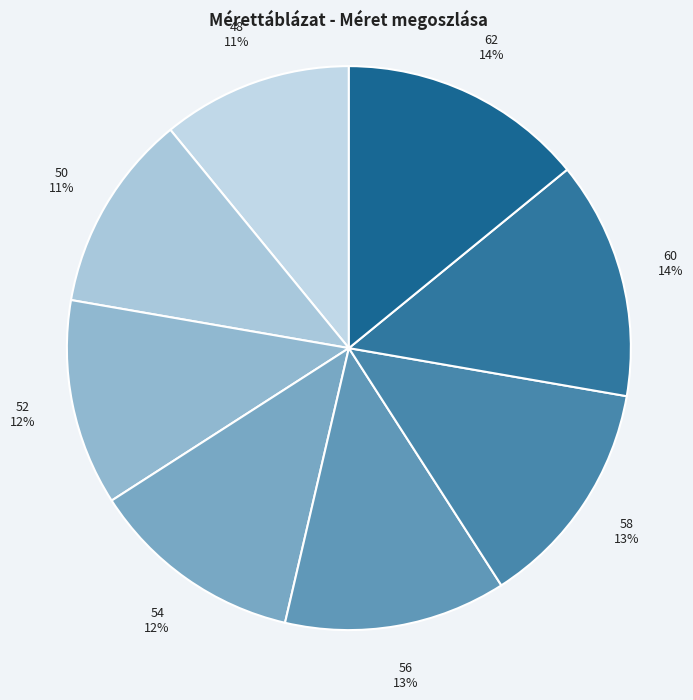

To the nearest percent, what percentage of the pie is 62?

14%